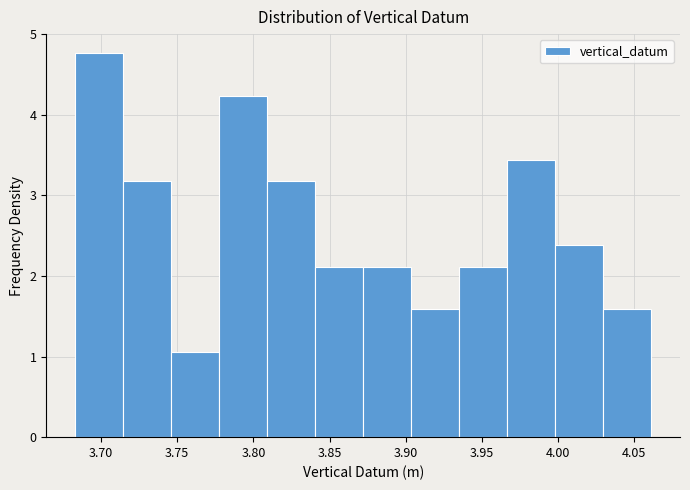

How tall is the bar that spans 4.030 to 4.060 on the x-axis? Neither the bar edges nor the heights are printed on the chart, so give them approximately, as read against the axes.

1.6